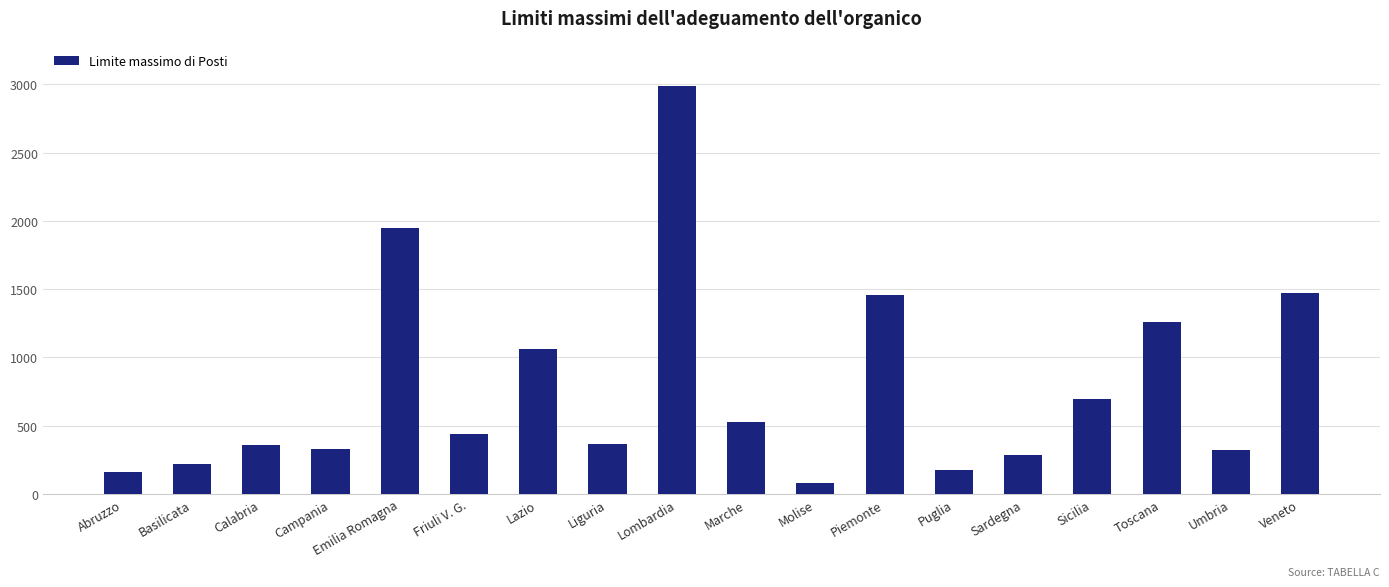

What is the label of the 9th bar from the left?

Lombardia